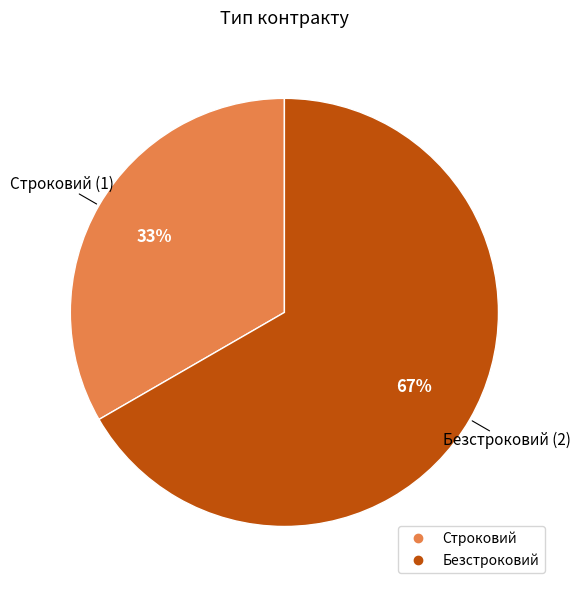

Is it true that Строковий is 25% of the pie?

False